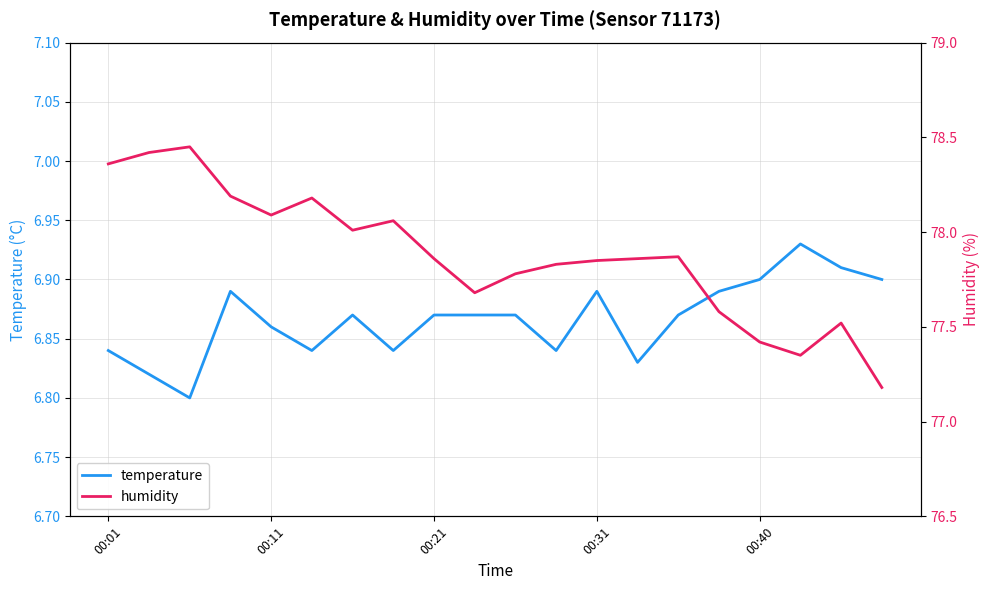

In humidity, how many points are higher than both neighbors (excluding endpoints)?

5